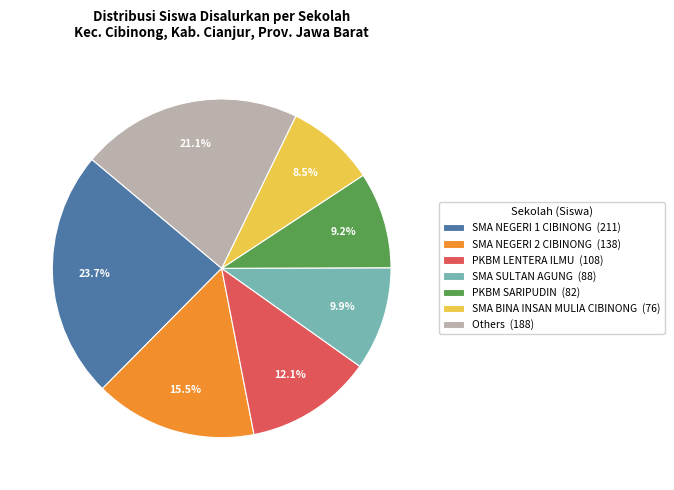

To the nearest percent, what is the difference between the largest and smallest slice percentages?

15%